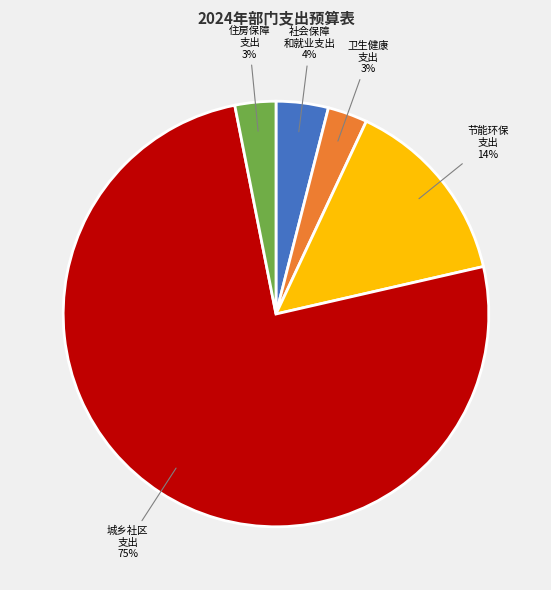

To the nearest percent, what is the difference between the 住房保障 支出 and 社会保障 和就业支出 slice percentages?

1%